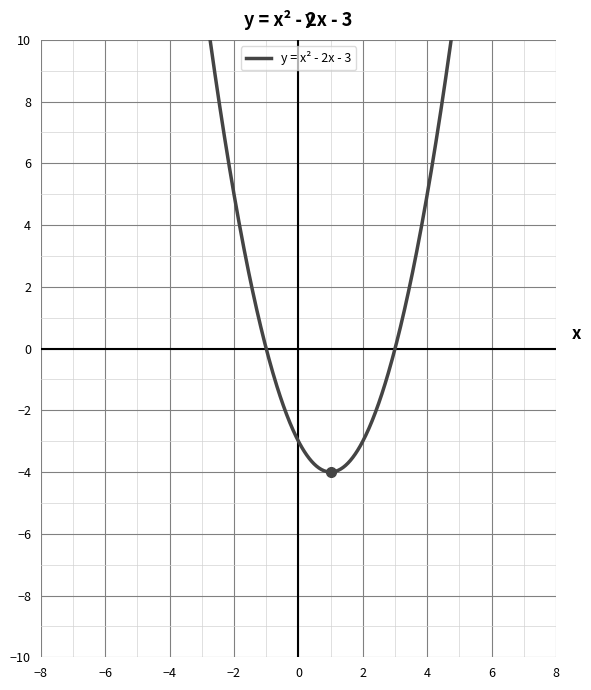

What is the average value?

4